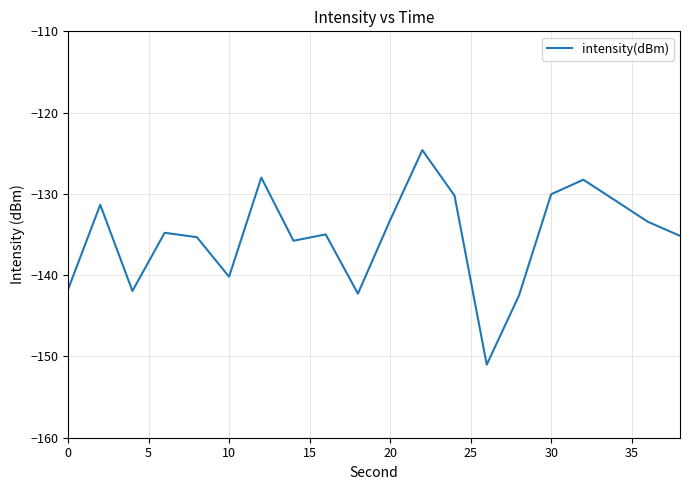

What is the difference between the maximum and minimum values?

26.4